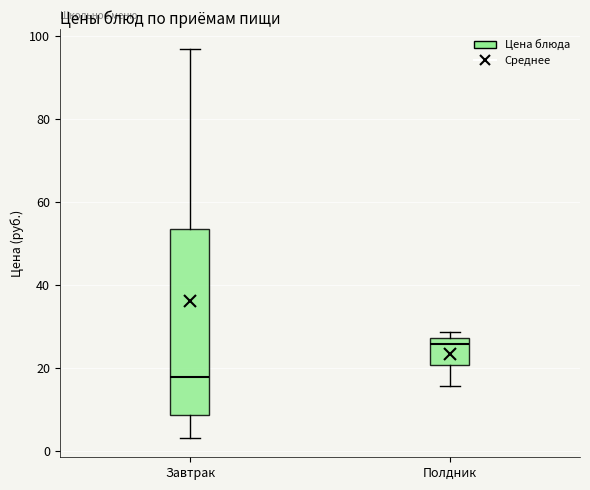

Reading left to right, read every box against the y-axis: the position of its median line, the range the box covers, and the ends of its whiskers. The values are not printed on the chart, so give them approximately, as read against the axis.

Завтрак: median 18, box 8 to 54, whiskers 4 to 96
Полдник: median 26, box 20 to 28, whiskers 16 to 28 (just above the box's upper edge)